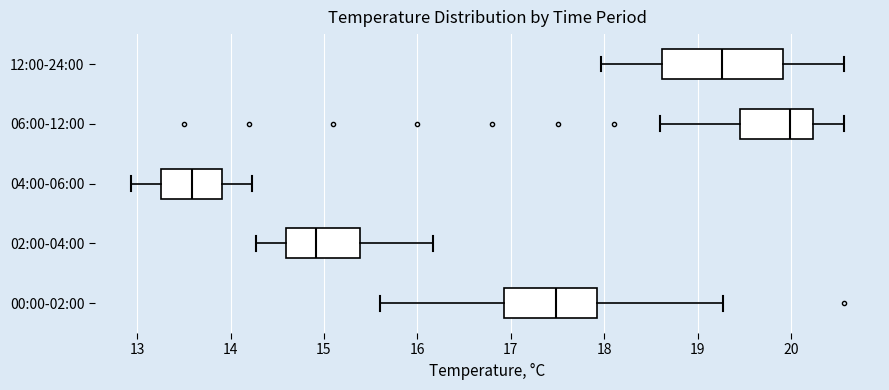

Which box has the furthest to the left median line?

04:00-06:00